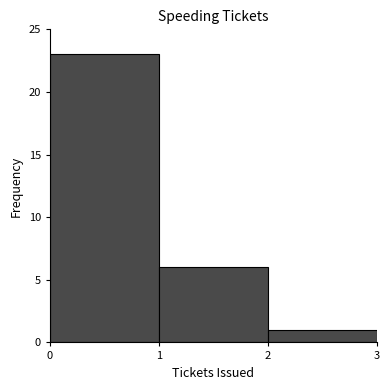

Reading left to right, list every bar in this chart as the range it spans on the x-axis followed by its height. The values are not printed on the chart, so give them approximately, as read against the axis.

0 to 1: 23
1 to 2: 6
2 to 3: 1